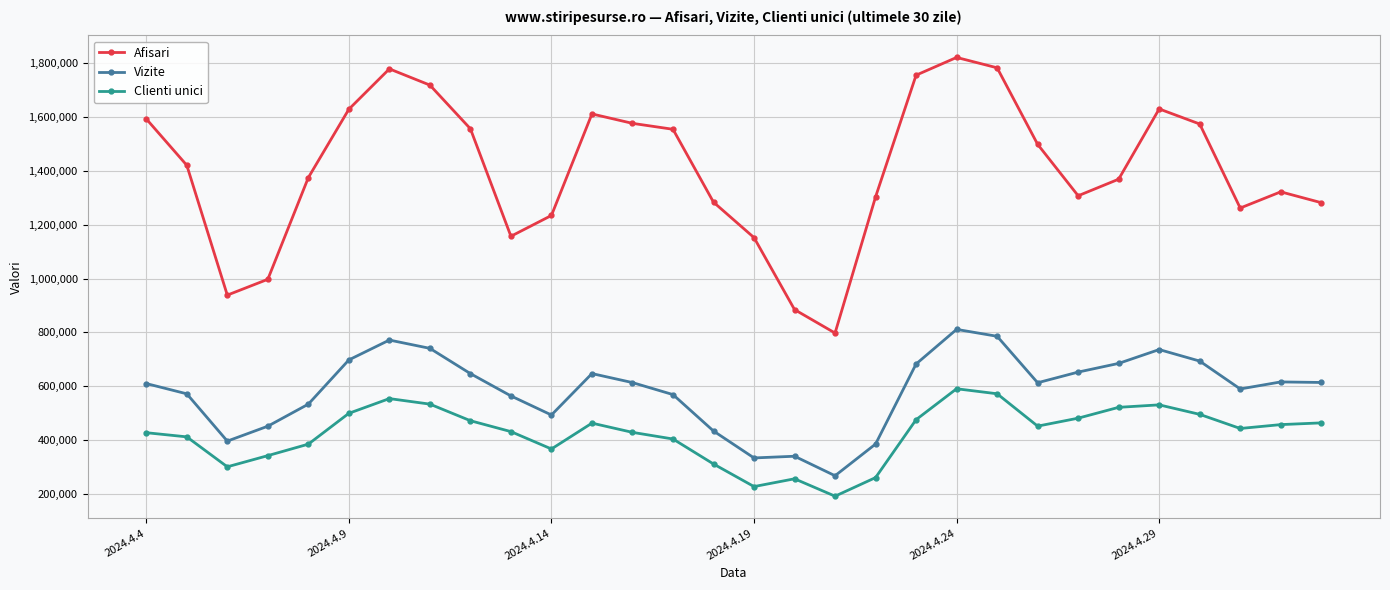

Which series has the largest total across all categories?

Afisari